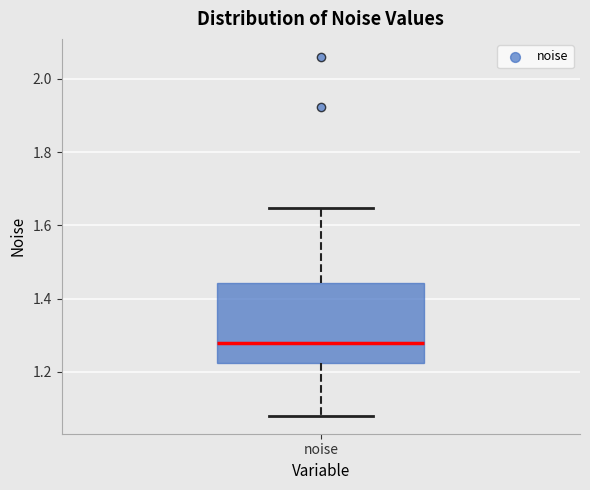

Read this box plot against the y-axis: the position of the median line, the range covered by the box, and the ends of both whiskers. The values are not printed on the chart, so give them approximately, as read against the axis.

median 1.28, box 1.22 to 1.44, whiskers 1.08 to 1.64